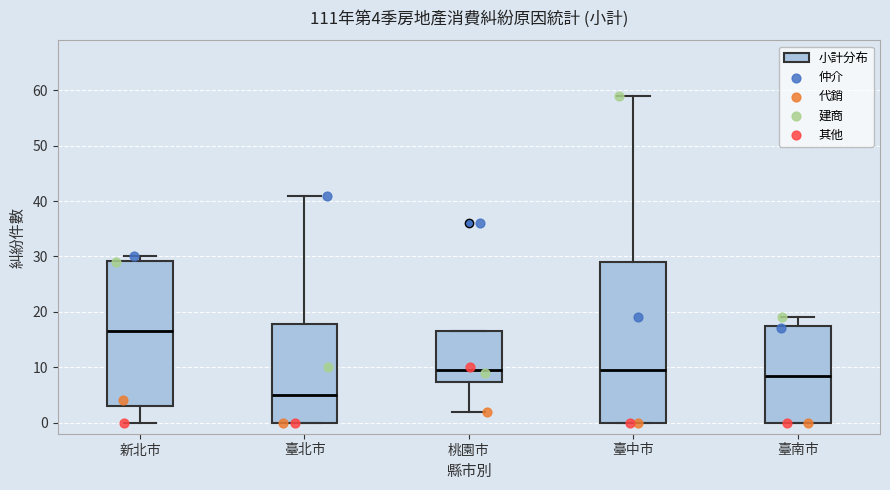

Which box is the tallest, from its lower edge to its upper edge?

臺中市